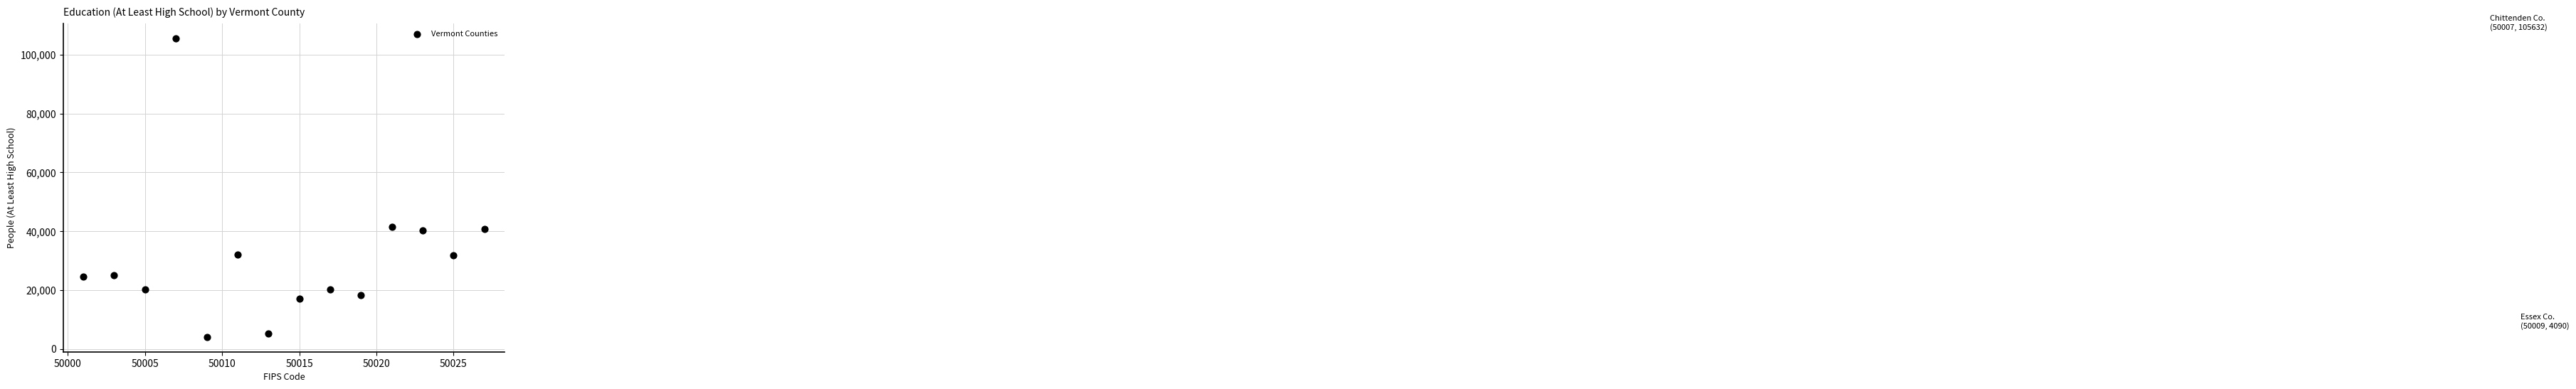

What is the range of Y values (max minus min)?

101542